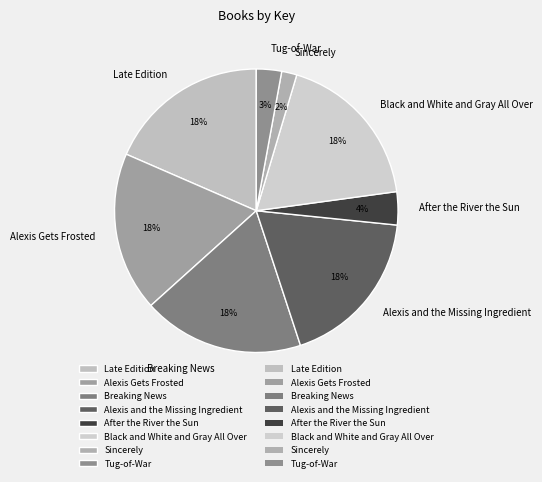

To the nearest percent, what percentage of the pie is After the River the Sun?

4%